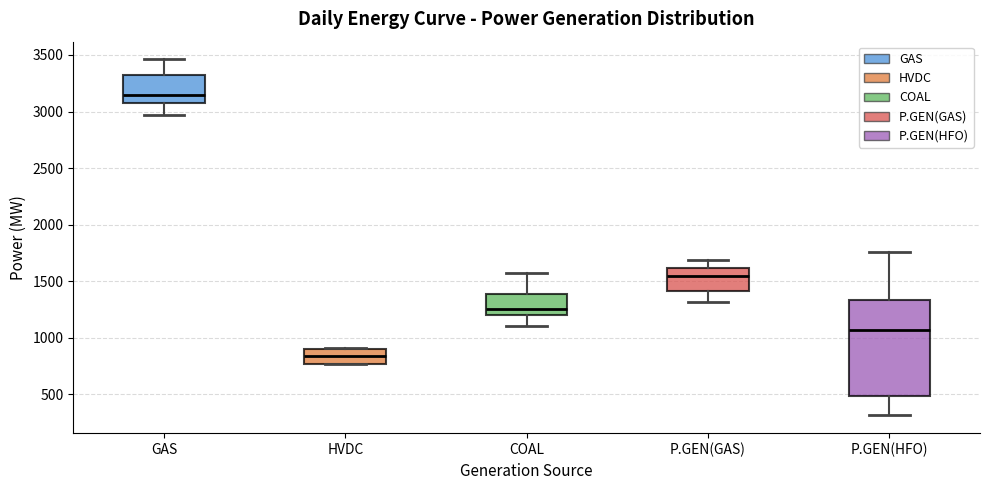

Where is the upper edge of the box for P.GEN(GAS) on the y-axis? The values are not printed on the chart, so give them approximately, as read against the axis.

1600